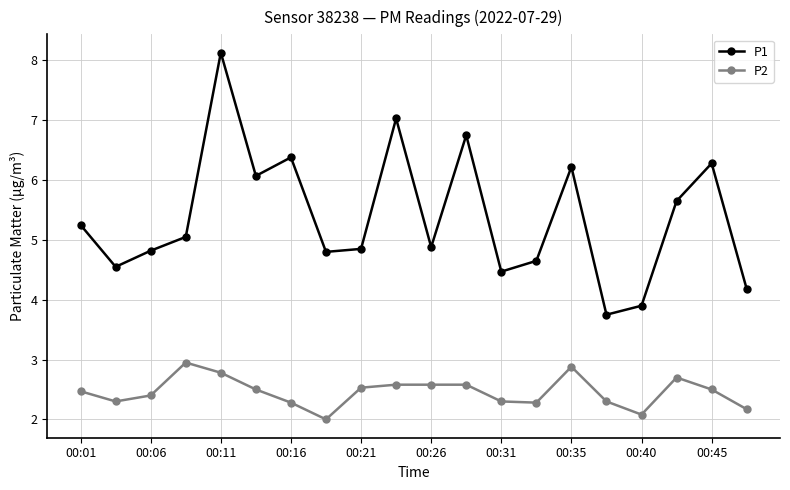

True or false: P2 and P1 cross at least once.

False